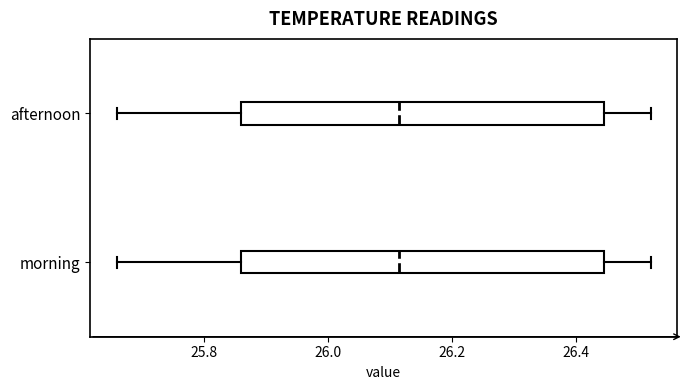

Reading bottom to top, read every box against the x-axis: the position of its median line, the range the box covers, and the ends of its whiskers. The values are not printed on the chart, so give them approximately, as read against the axis.

morning: median 26.12, box 25.86 to 26.44, whiskers 25.66 to 26.52
afternoon: median 26.12, box 25.86 to 26.44, whiskers 25.66 to 26.52